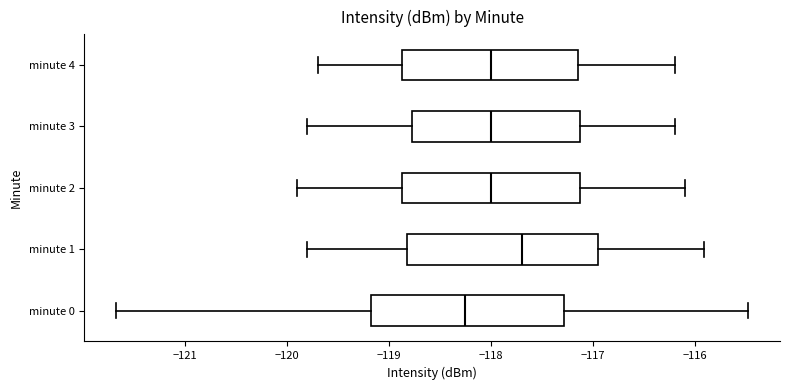

Reading bottom to top, read every box against the x-axis: the position of its median line, the range the box covers, and the ends of its whiskers. The values are not printed on the chart, so give them approximately, as read against the axis.

minute 0: median -118.3, box -119.2 to -117.3, whiskers -121.7 to -115.5
minute 1: median -117.7, box -118.8 to -116.9, whiskers -119.8 to -115.9
minute 2: median -118.0, box -118.9 to -117.1, whiskers -119.9 to -116.1
minute 3: median -118.0, box -118.8 to -117.1, whiskers -119.8 to -116.2
minute 4: median -118.0, box -118.9 to -117.1, whiskers -119.7 to -116.2